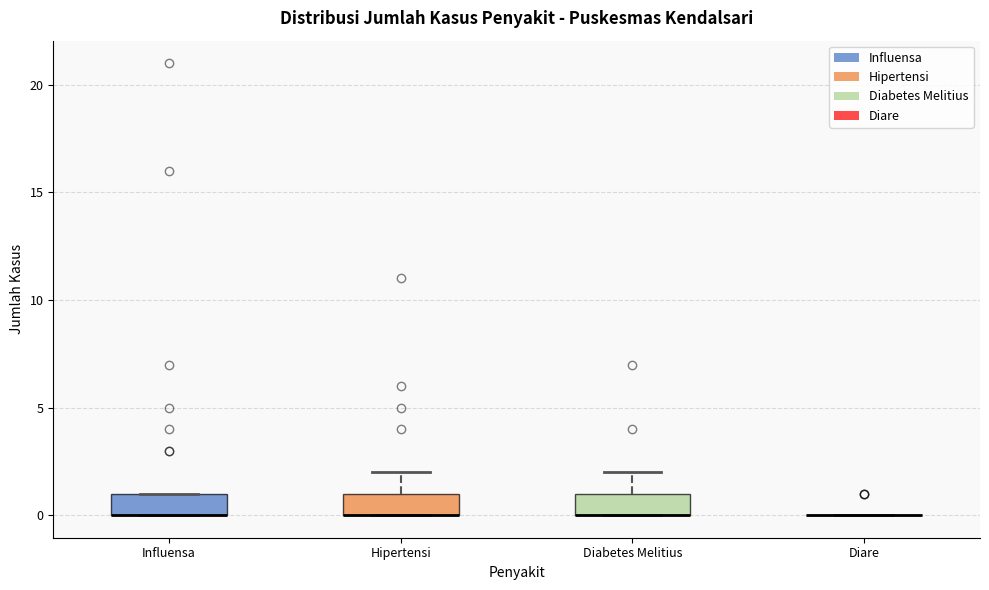

Reading left to right, transcribe this box plot: for each box, give where its median line is, the range the box spans, and where its two whiskers end, as read against the y-axis. The values are not printed on the chart, so give them approximately, as read against the axis.

Influensa: median 0 (drawn on the box's lower edge), box 0 to 1, whiskers 0 to 1
Hipertensi: median 0 (drawn on the box's lower edge), box 0 to 1, whiskers 0 to 2
Diabetes Melitius: median 0 (drawn on the box's lower edge), box 0 to 1, whiskers 0 to 2
Diare: box collapsed to a line at 0, whiskers 0 to 0